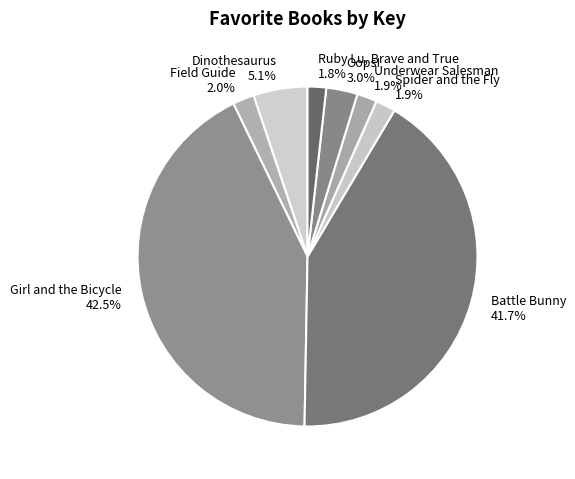

Is the sum of Oops! and Girl and the Bicycle greater than half?

No